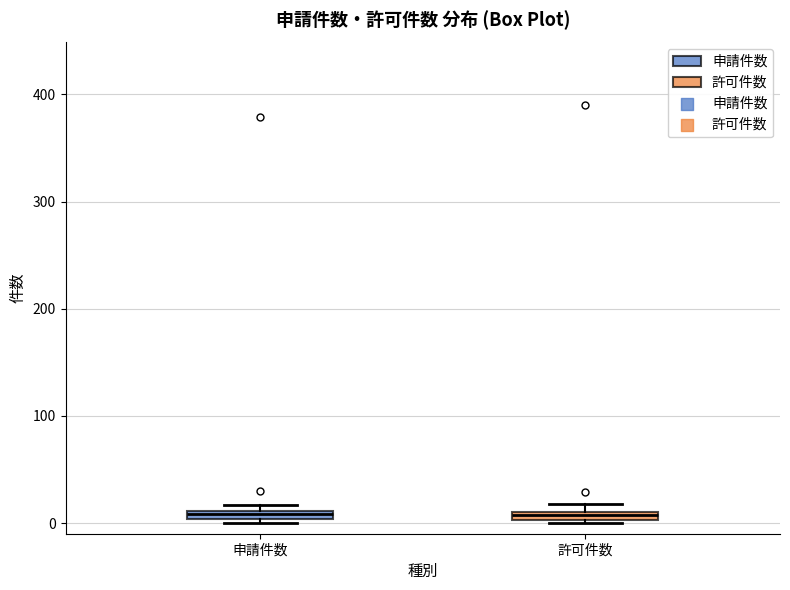

Where is the lower edge of the box for 申請件数 on the y-axis? The values are not printed on the chart, so give them approximately, as read against the axis.

0